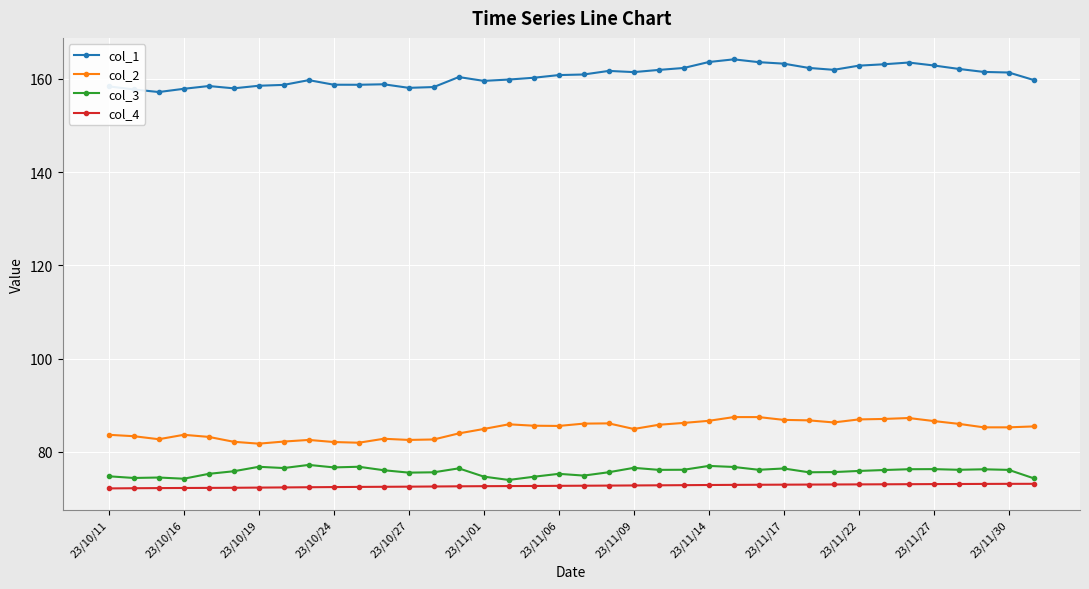

What is the maximum value shown in the chart?

164.2